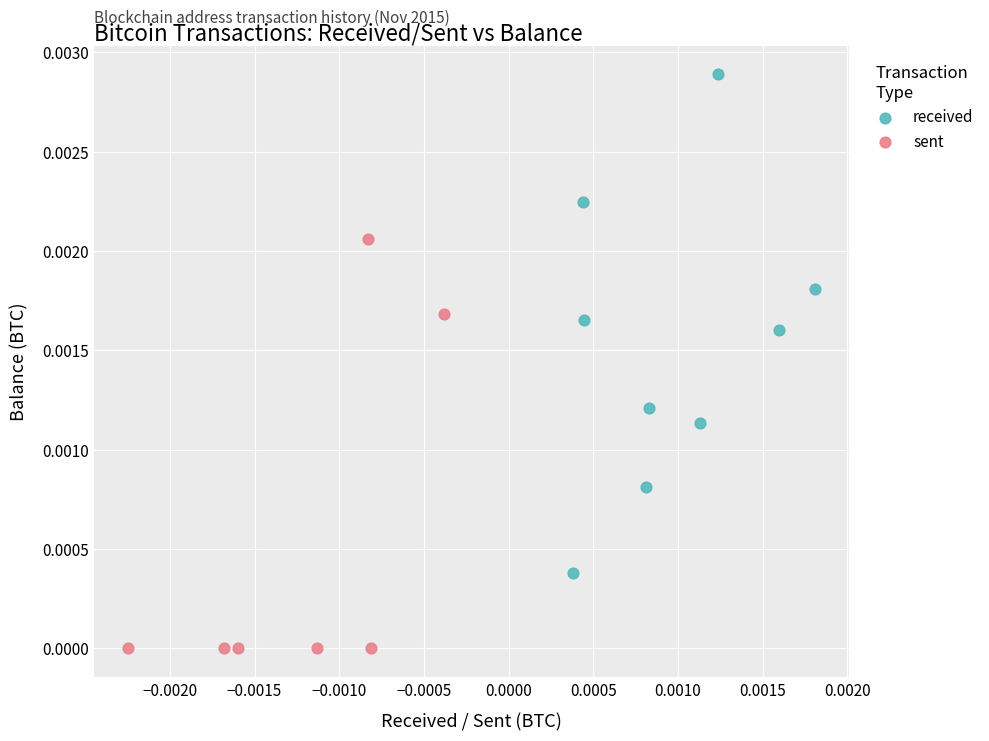

What are all the series names shown in the legend?

received, sent